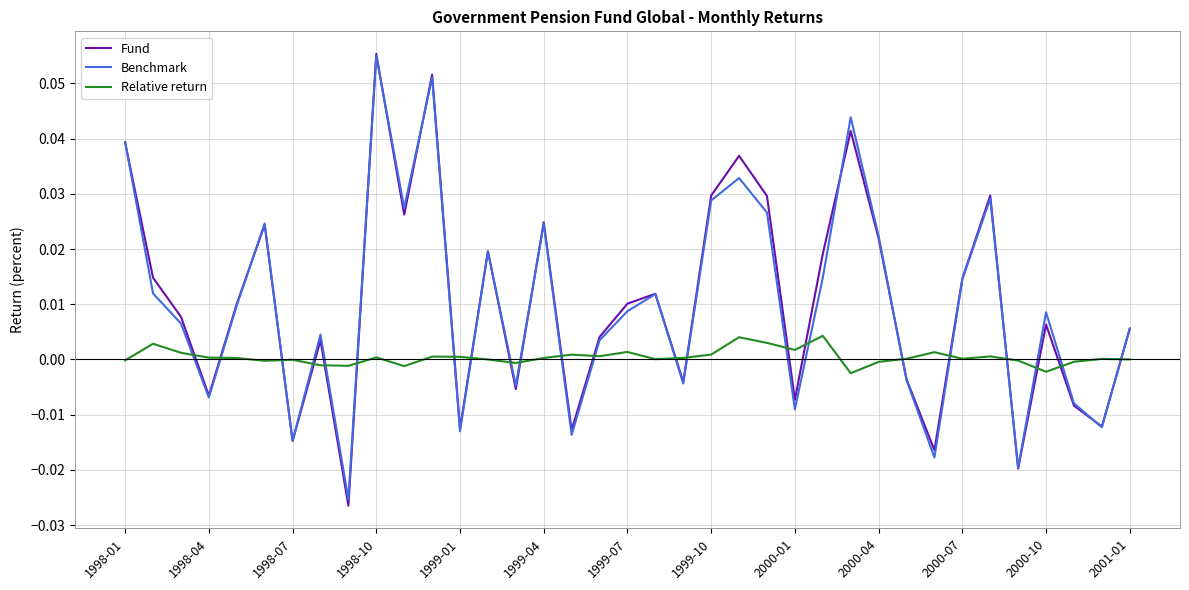

Which series has the largest range (max minus min)?

Fund